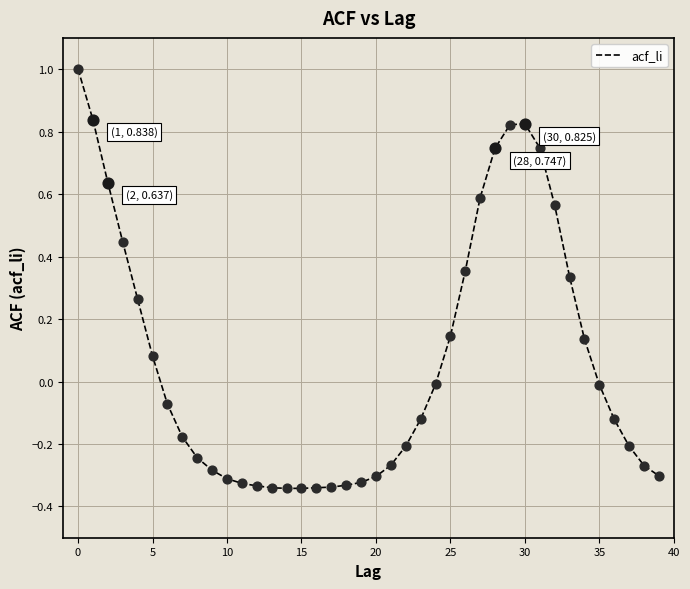

What is the greatest value displayed?

1.0